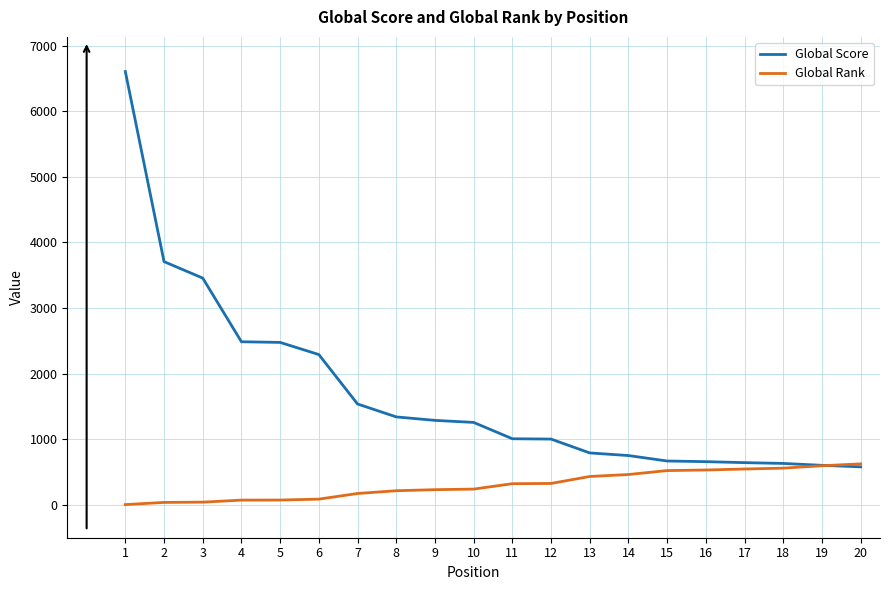

What is the maximum value shown in the chart?

6603